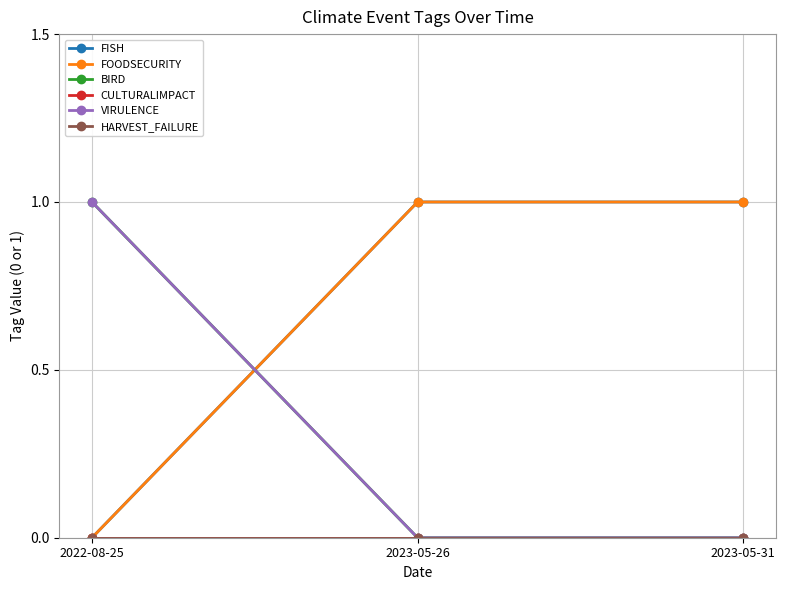

Which series changed the most between 2022-08-25 and 2023-05-31?

FISH